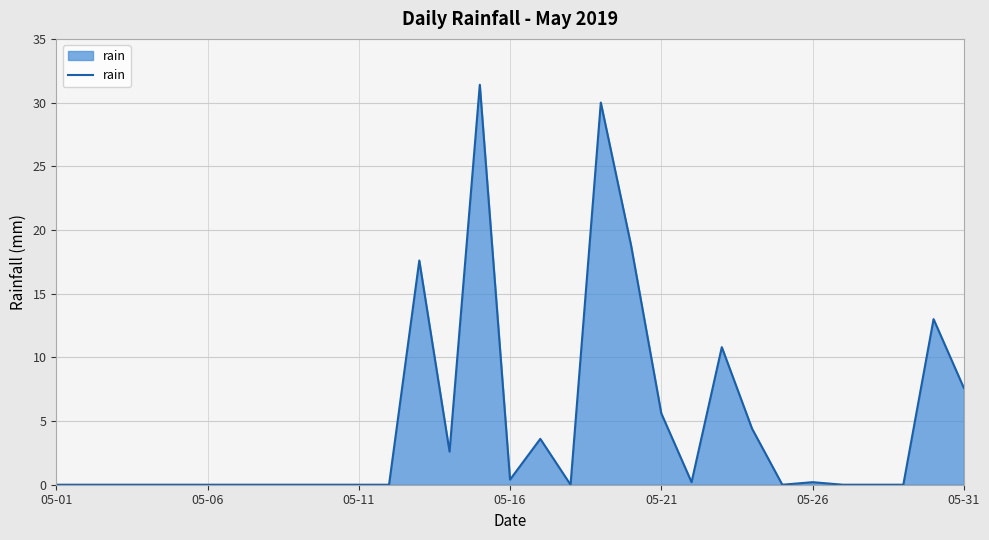

What is the greatest value displayed?

31.4